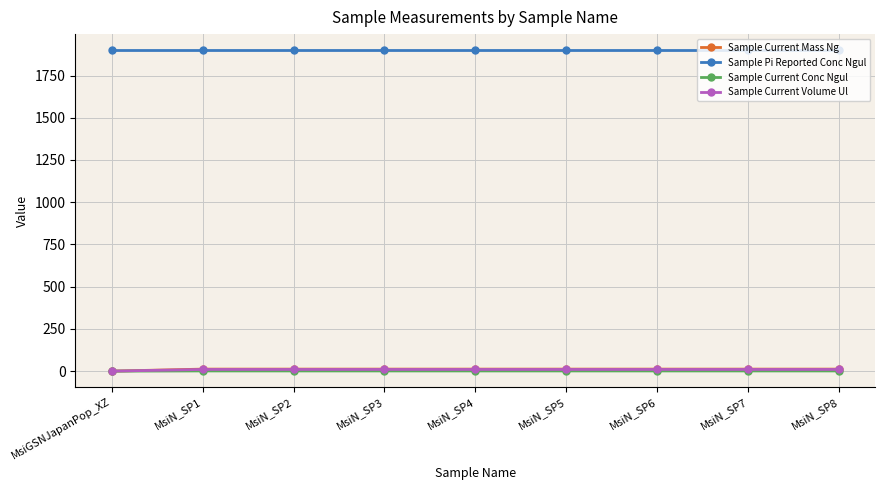

Which series has the largest total across all categories?

Sample Pi Reported Conc Ngul